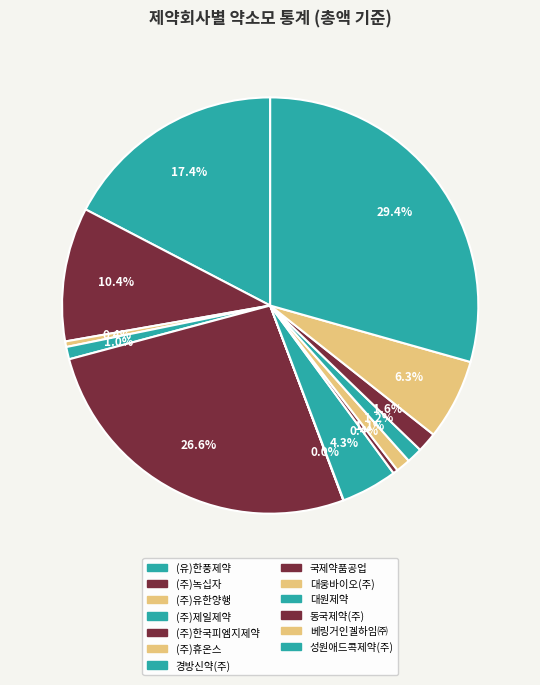

Count the number of slices in the pie.

13